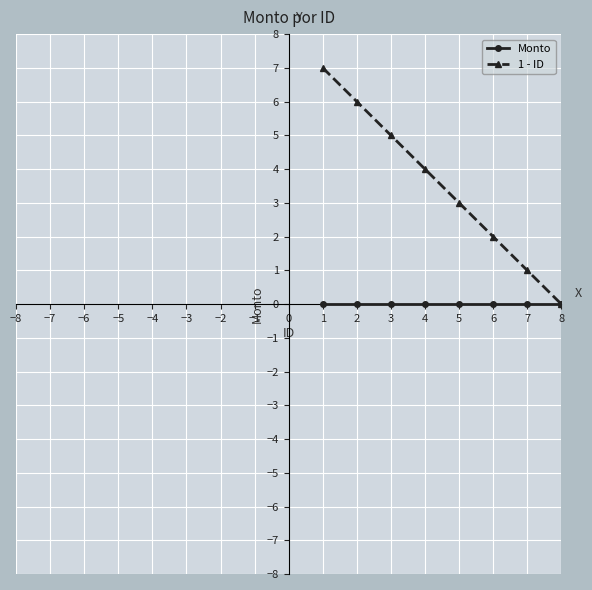

Reading left to right, extract all data points from this chart.

Monto: 0	0	0	0	0	0	0	0	0	0	0	0	0	0	0
1 - ID: 7	6	5	4	3	2	1	0	-1	-2	-3	-4	-5	-6	-7